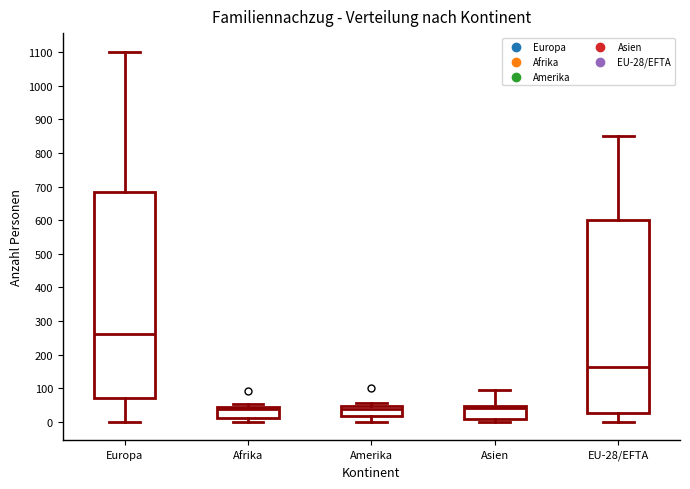

Reading left to right, transcribe this box plot: for each box, give where its median line is, the range the box spans, and where its two whiskers end, as read against the y-axis. The values are not printed on the chart, so give them approximately, as read against the axis.

Europa: median 260, box 70 to 690, whiskers 0 to 1100
Afrika: median 40 (just below the box's upper edge), box 10 to 40, whiskers 0 to 50
Amerika: median 40, box 20 to 50, whiskers 0 to 60
Asien: median 40, box 10 to 50, whiskers 0 to 90
EU-28/EFTA: median 160, box 30 to 600, whiskers 0 to 850